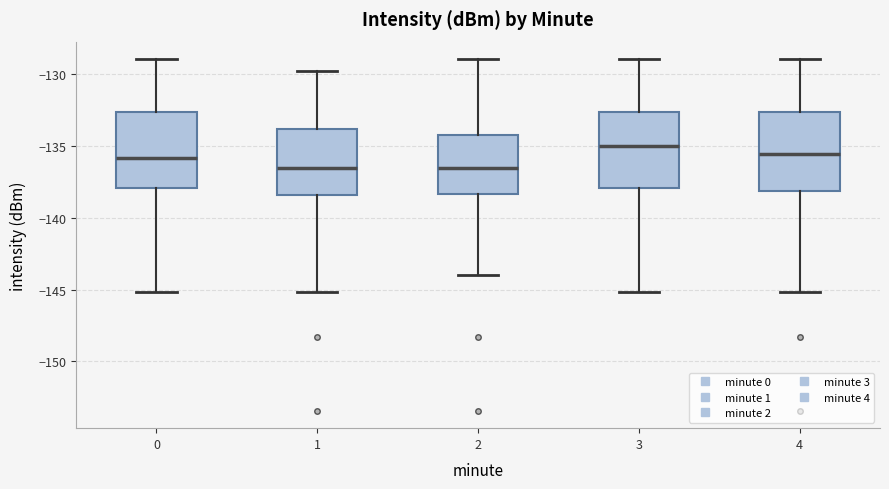

Reading left to right, transcribe this box plot: for each box, give where its median line is, the range the box spans, and where its two whiskers end, as read against the y-axis. The values are not printed on the chart, so give them approximately, as read against the axis.

0: median -136.0, box -138.0 to -132.5, whiskers -145.0 to -129.0
1: median -136.5, box -138.5 to -134.0, whiskers -145.0 to -130.0
2: median -136.5, box -138.5 to -134.0, whiskers -144.0 to -129.0
3: median -135.0, box -138.0 to -132.5, whiskers -145.0 to -129.0
4: median -135.5, box -138.0 to -132.5, whiskers -145.0 to -129.0